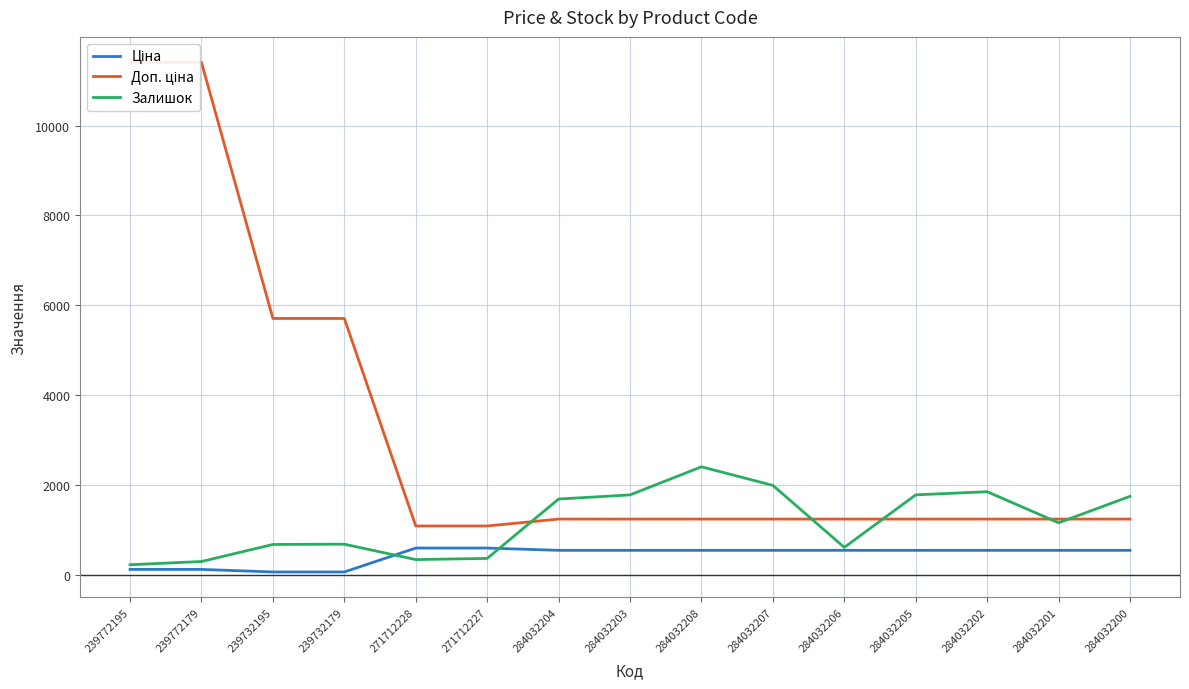

Does the chart display data point markers on the line(s)?

No